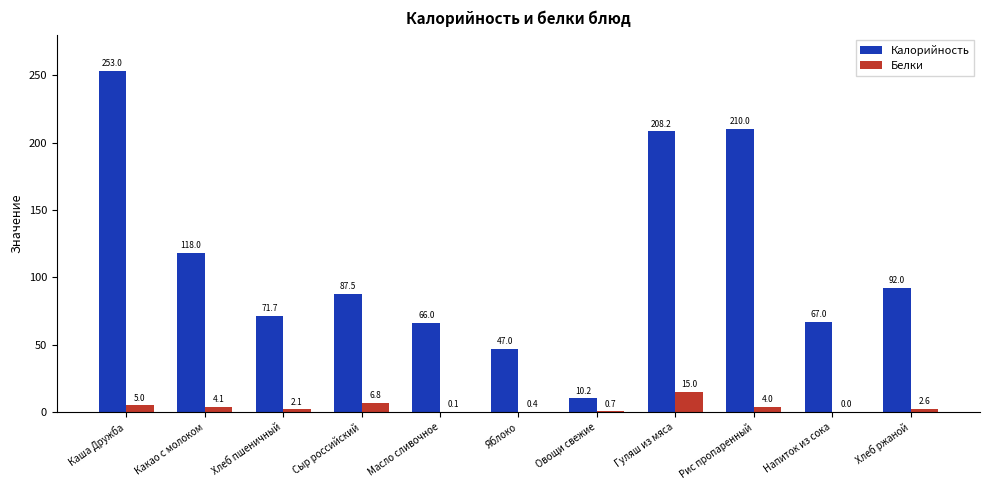

What is the sum of the Белки values at Хлеб ржаной and Хлеб пшеничный?

4.7